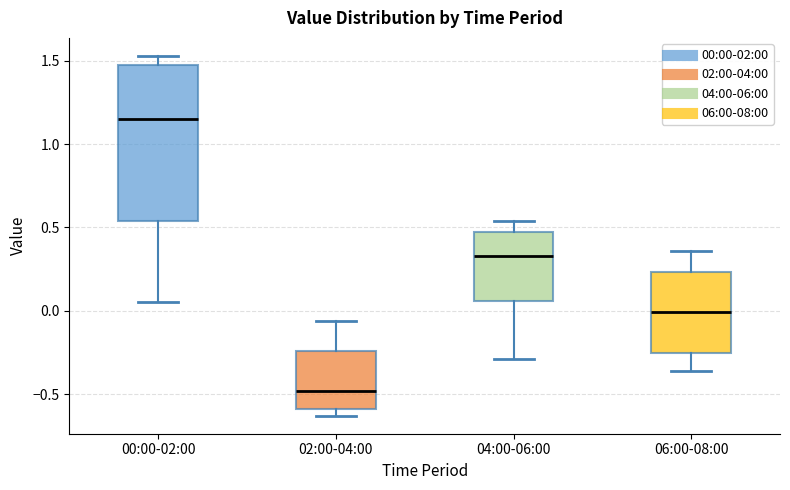

Which box has the highest median line?

00:00-02:00